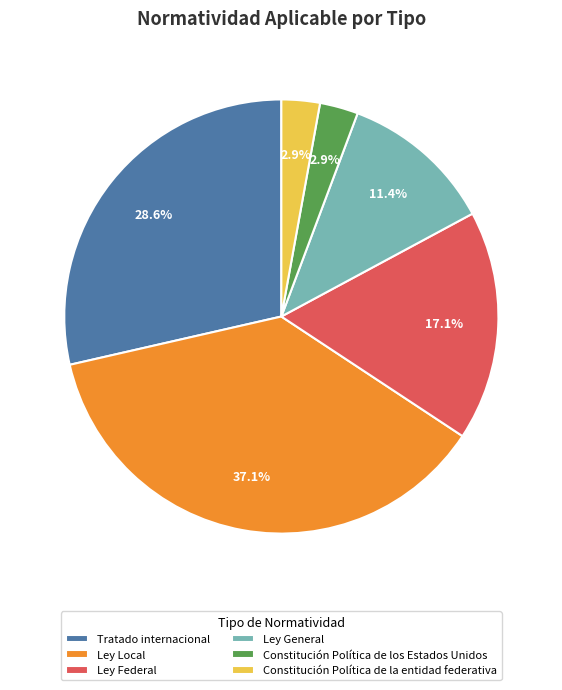

To the nearest percent, what is the difference between the largest and smallest slice percentages?

34%